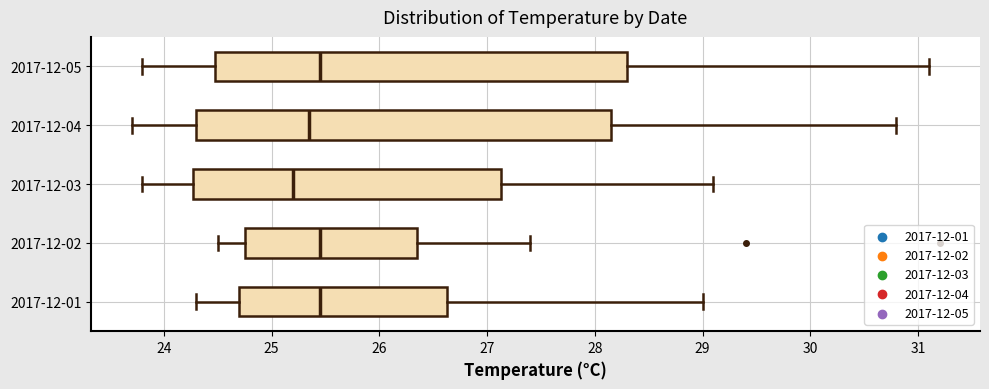

Which box's median line is the furthest to the left?

2017-12-03